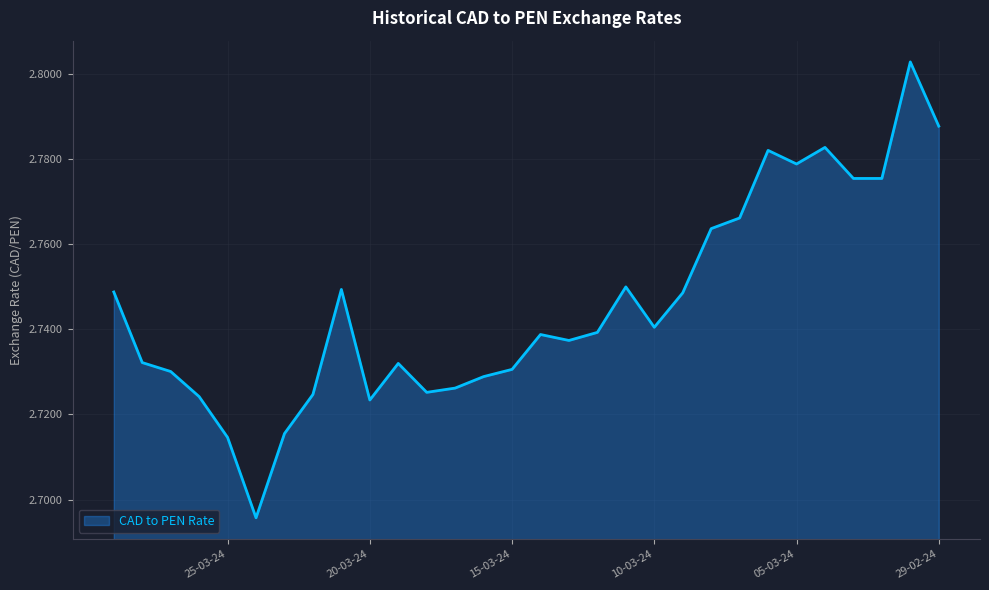

What is the label of the 30th point from the left?

29-02-24